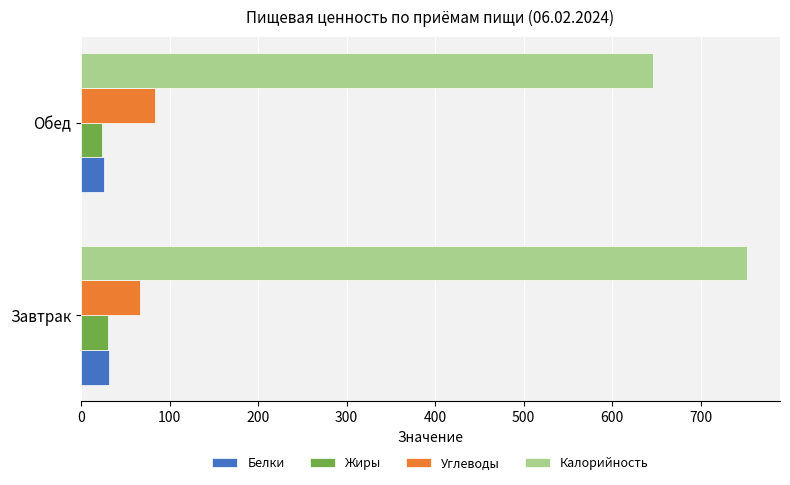

Count the number of data series in this chart.

4